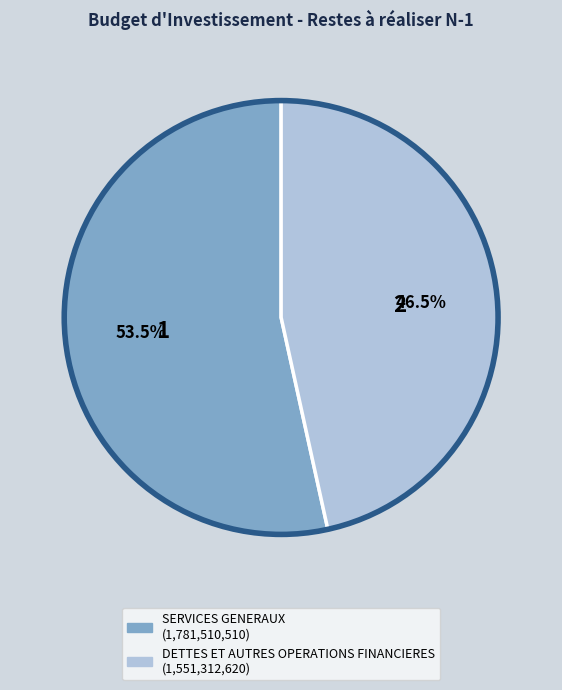

What is the smallest slice in the pie chart?

DETTES ET AUTRES OPERATIONS FINANCIERES